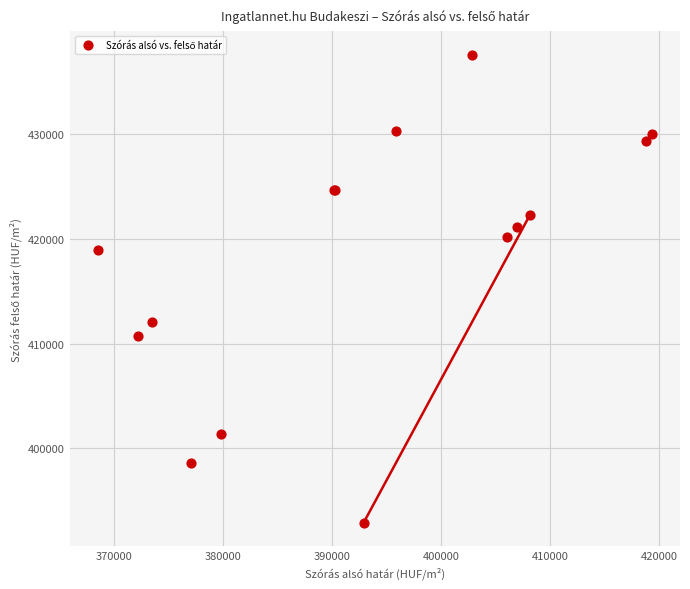

What Y value in the scatter plot is closest to 415258?

412070